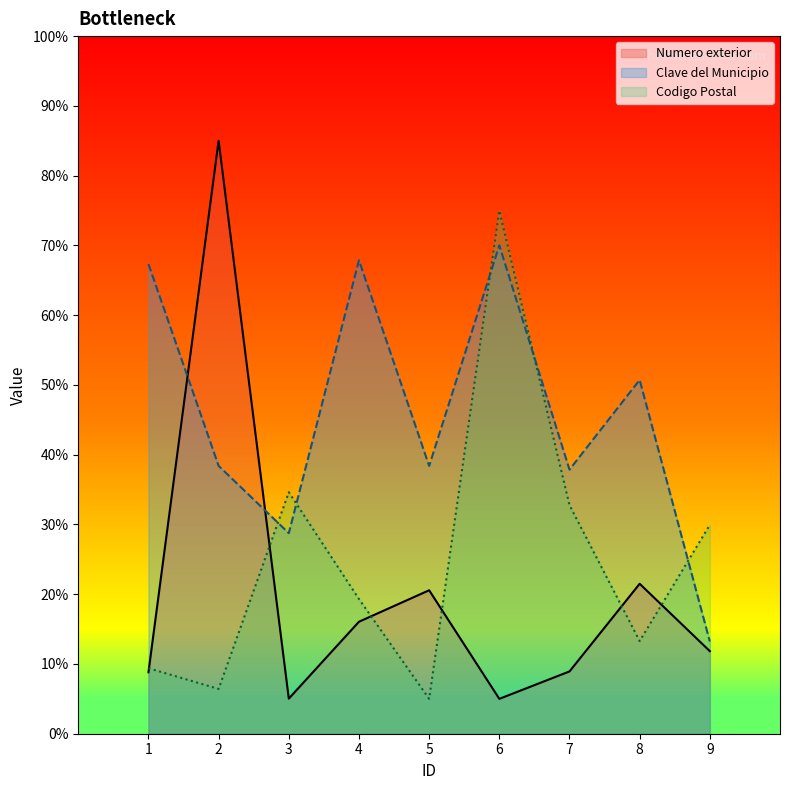

Read the Codigo Postal value at 8.

13.3